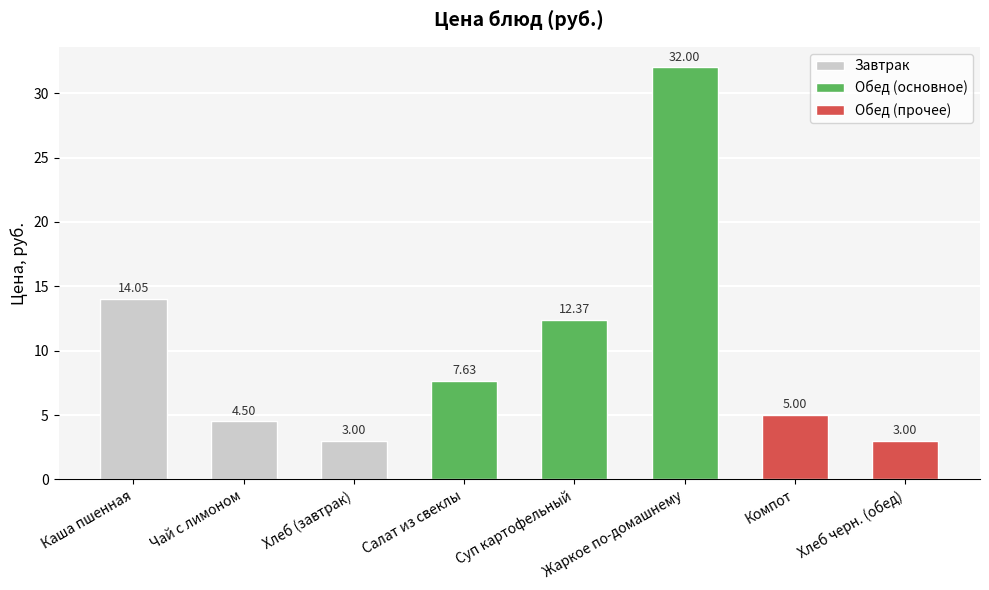

The chart shows a value of 32.0 at Жаркое по-домашнему. True or false?

True